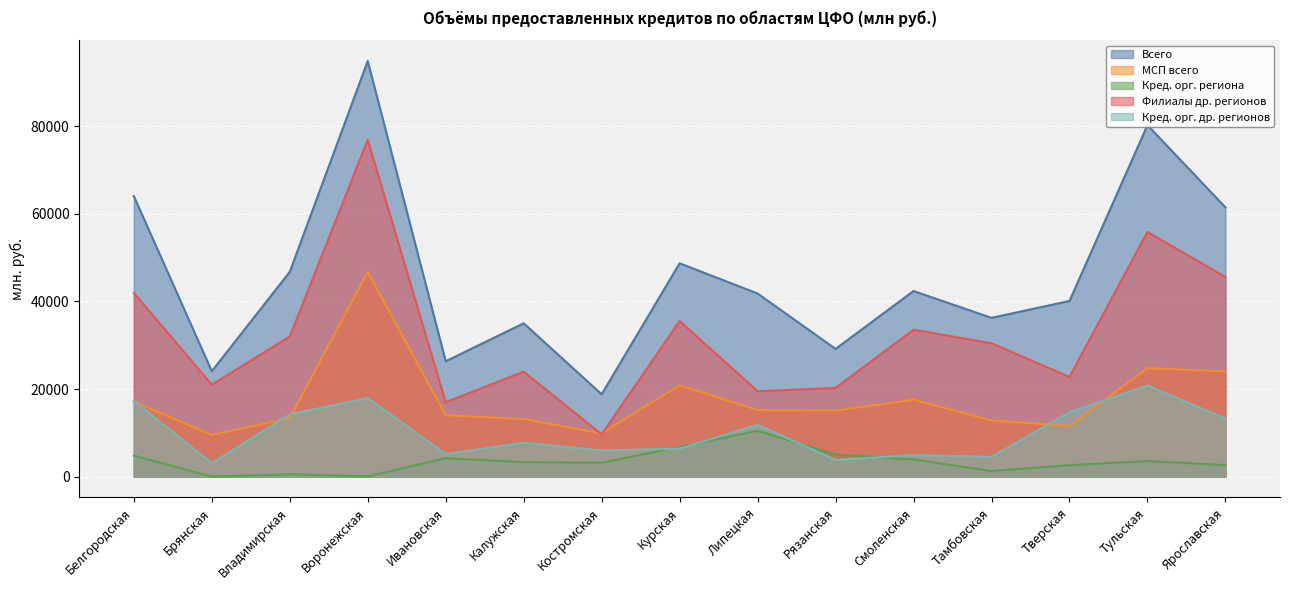

After their last crossing, which series has the higher values: Кред. орг. др. регионов or МСП всего?

МСП всего